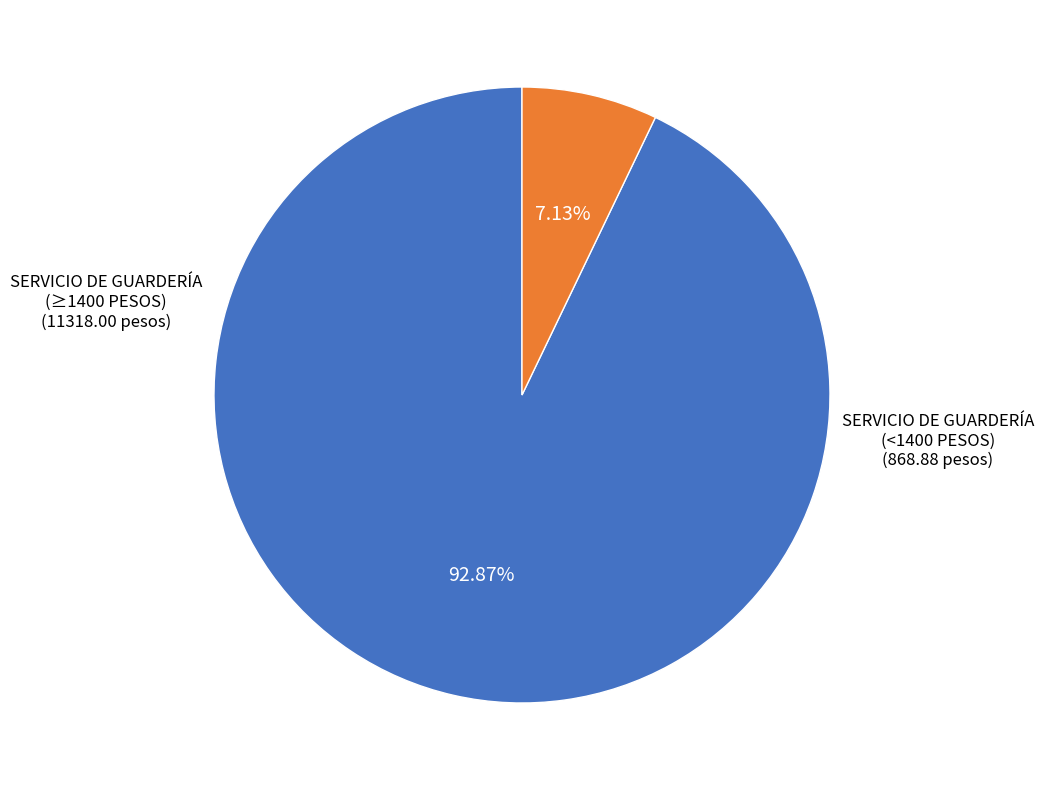

Is there a majority slice in this chart?

Yes